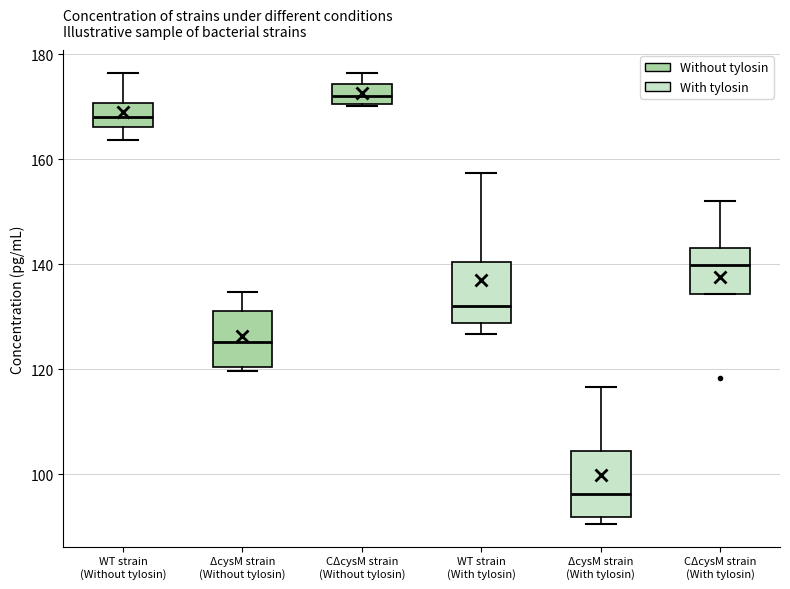

Which box's median line is the lowest?

ΔcysM strain (With tylosin)